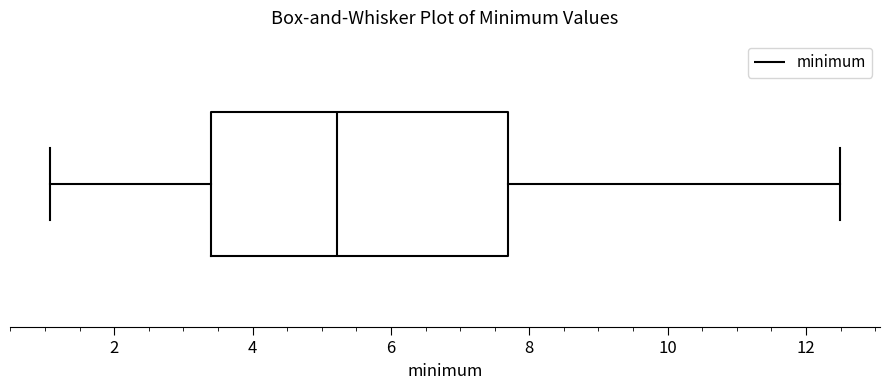

Where does the right whisker of the box end on the x-axis? The values are not printed on the chart, so give them approximately, as read against the axis.

12.4